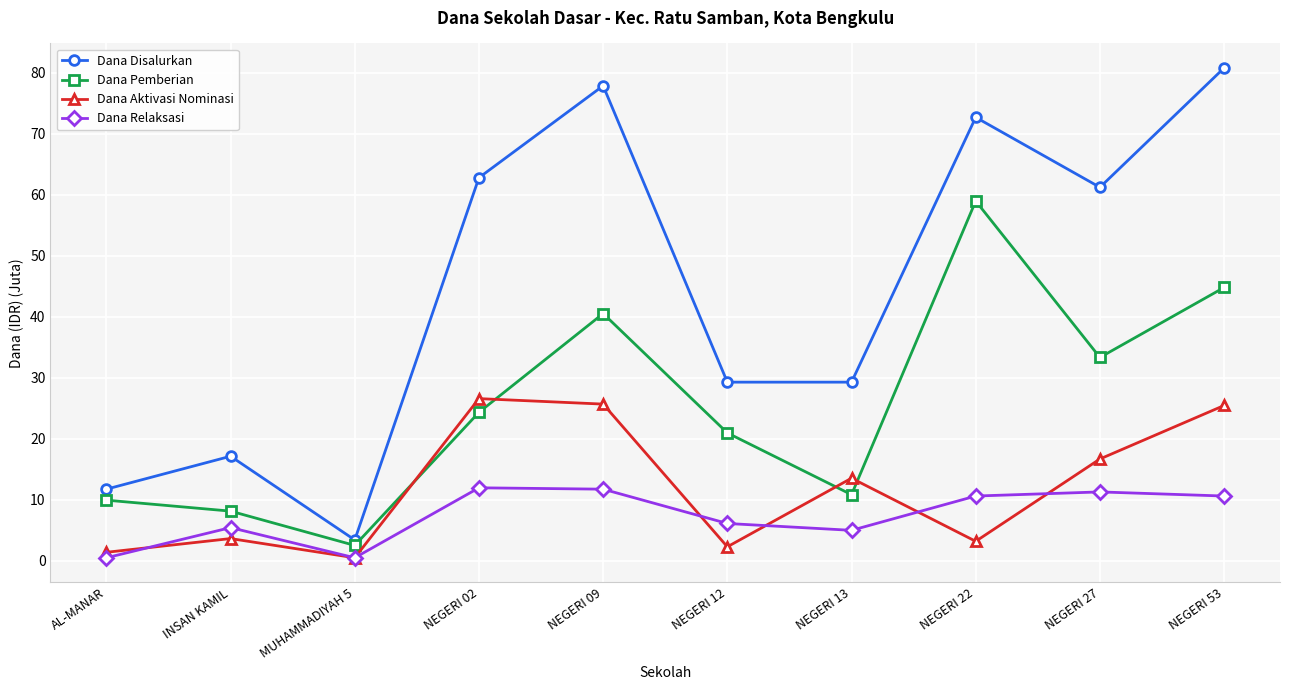

Rank the series by their maximum value, from highest to lowest.

Dana Disalurkan, Dana Pemberian, Dana Aktivasi Nominasi, Dana Relaksasi